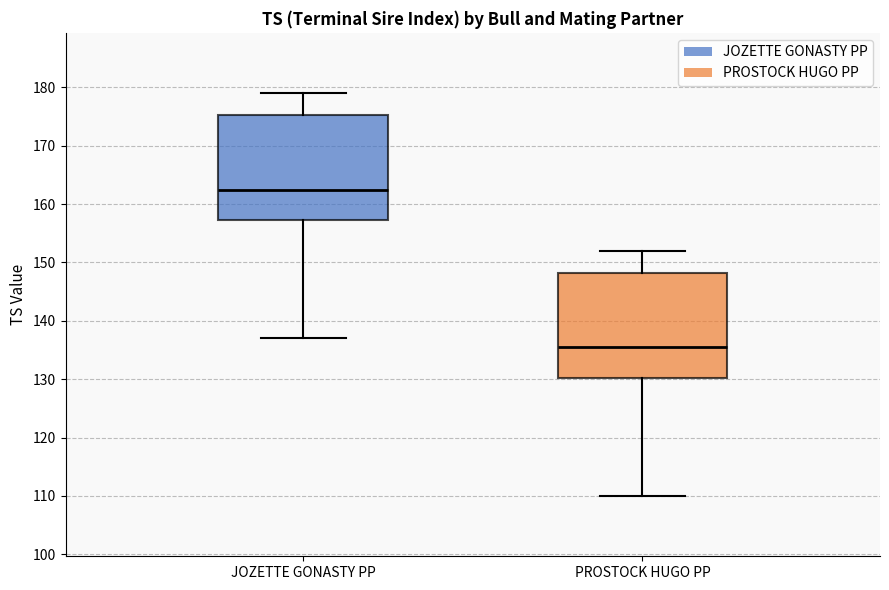

Where is the lower edge of the box for PROSTOCK HUGO PP on the y-axis? The values are not printed on the chart, so give them approximately, as read against the axis.

130